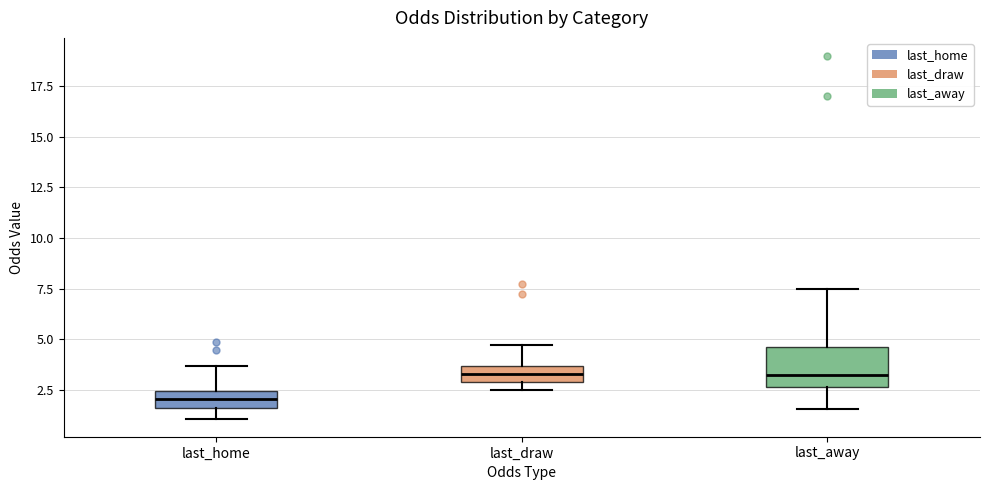

Reading left to right, read every box against the y-axis: the position of its median line, the range the box covers, and the ends of its whiskers. The values are not printed on the chart, so give them approximately, as read against the axis.

last_home: median 2.0, box 1.5 to 2.5, whiskers 1.0 to 3.5
last_draw: median 3.5 (inside the box), box 3.0 to 3.5, whiskers 2.5 to 4.5
last_away: median 3.0, box 2.5 to 4.5, whiskers 1.5 to 7.5